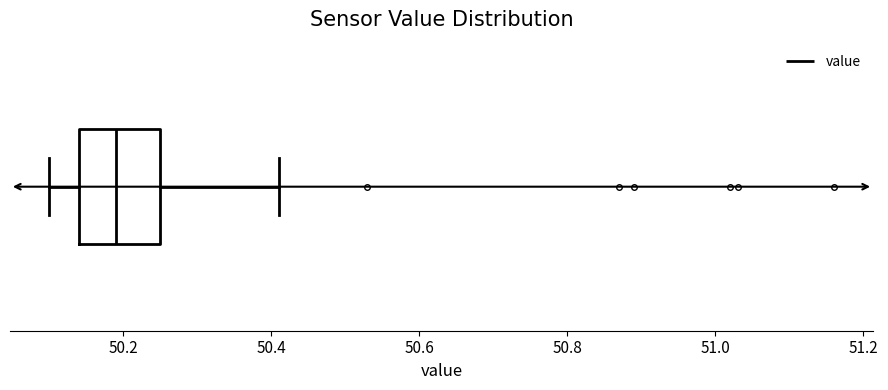

Read this box plot against the x-axis: the position of the median line, the range covered by the box, and the ends of both whiskers. The values are not printed on the chart, so give them approximately, as read against the axis.

median 50.20, box 50.14 to 50.26, whiskers 50.10 to 50.42